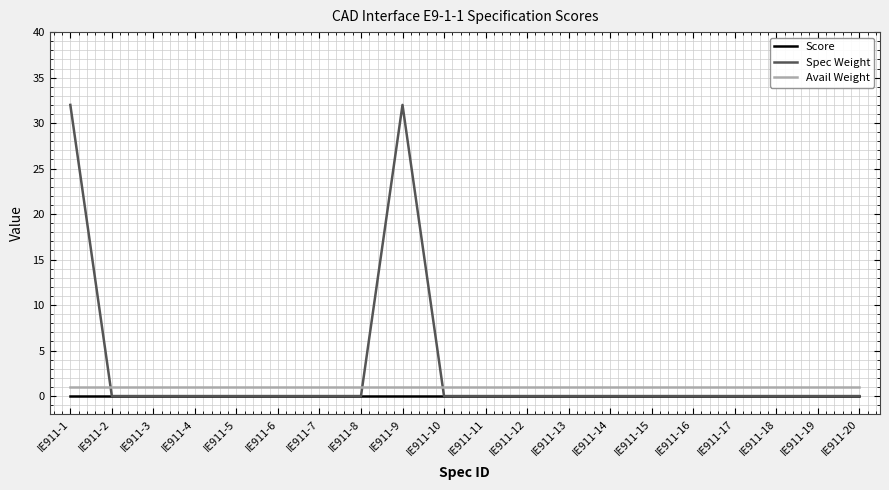

Is this an area chart (filled region under the line)?

No